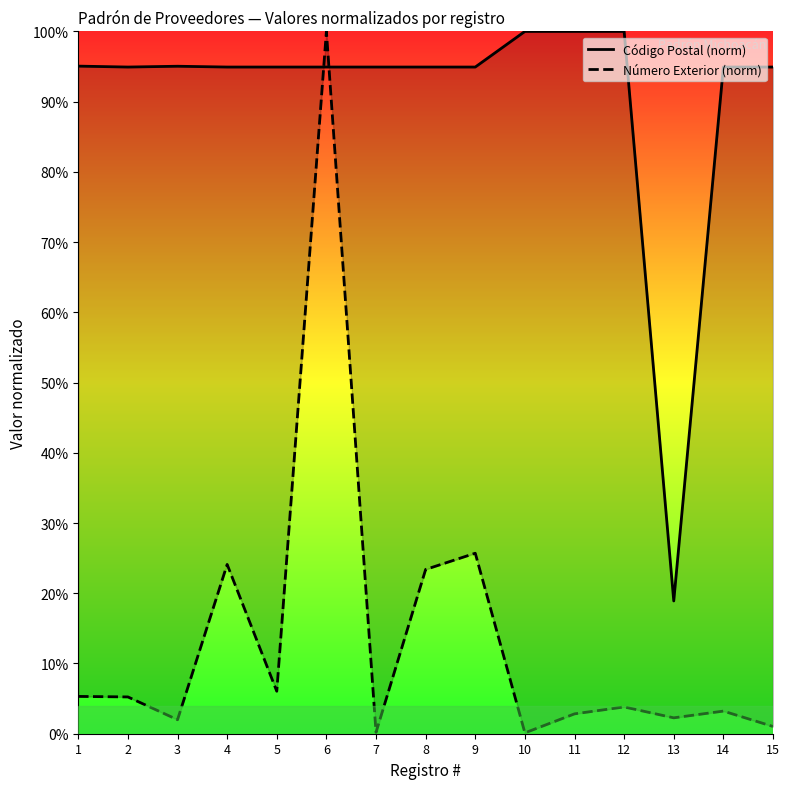

In Código Postal (norm), how many points are higher than both neighbors (excluding endpoints)?

1